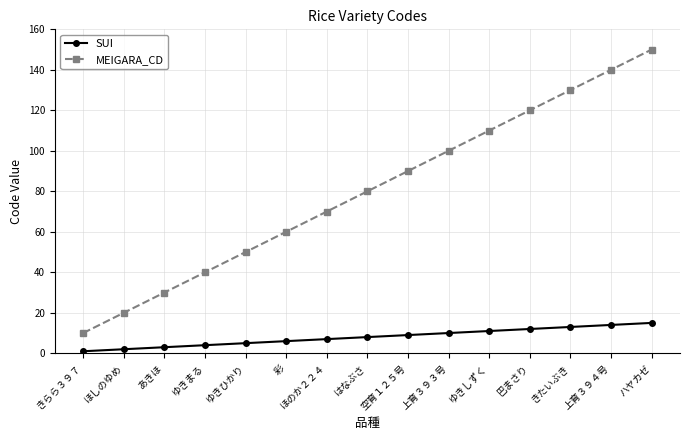

How many series are shown in this chart?

2